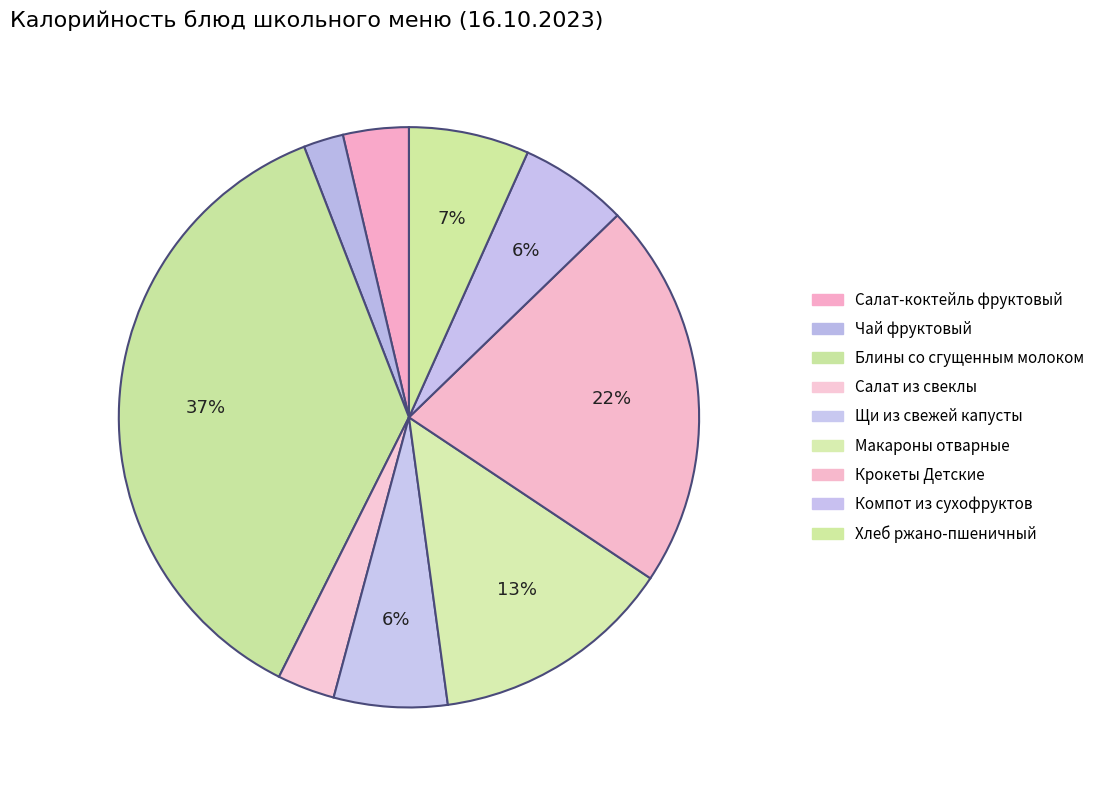

What is the ratio of the value at Салат из свеклы to the value at Крокеты Детские?

0.1